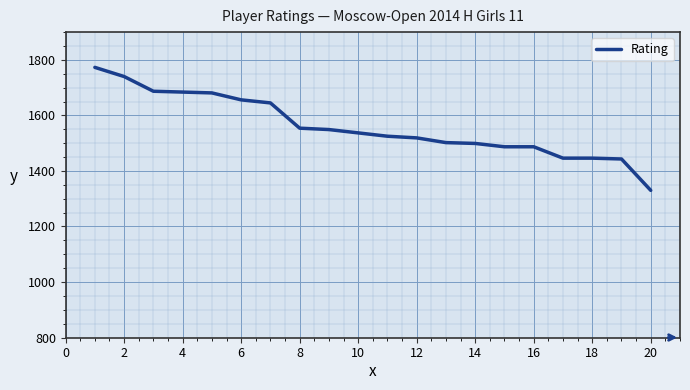

What is the minimum value shown in the chart?

1330